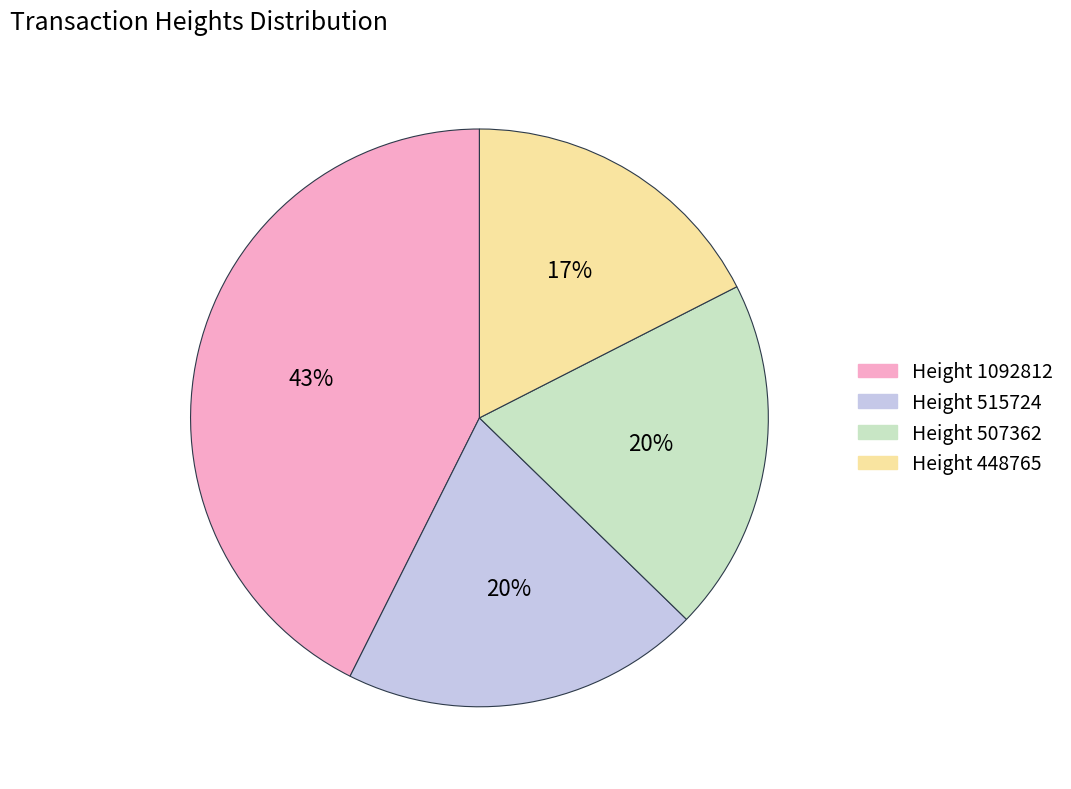

To the nearest percent, what is the combined percentage of Height 515724 and Height 507362?

40%